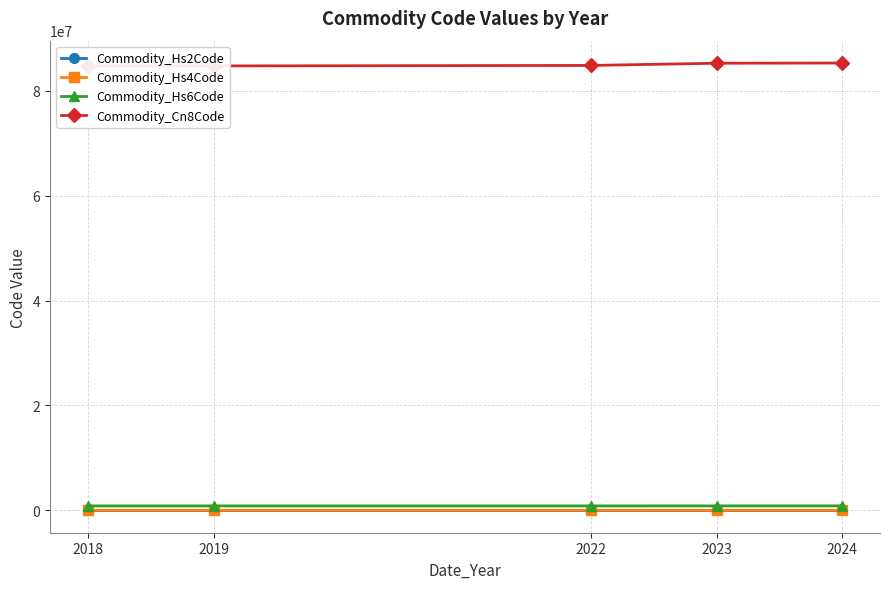

Between 2022 and 2024, which series saw the biggest shift?

Commodity_Cn8Code